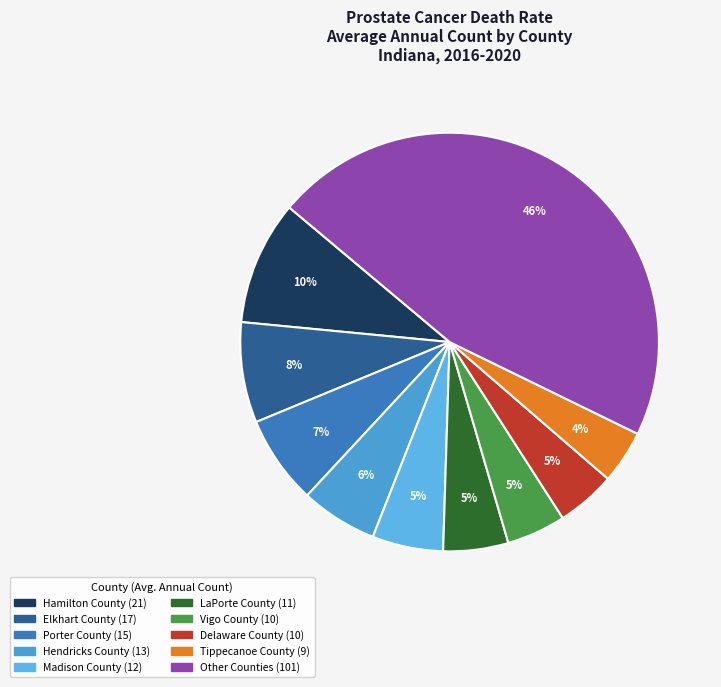

Count the number of slices in the pie.

10